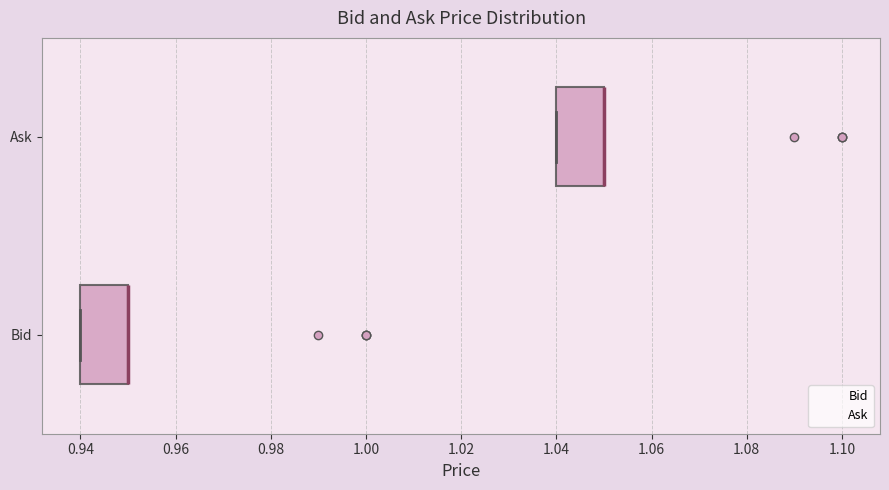

Reading bottom to top, transcribe this box plot: for each box, give where its median line is, the range the box spans, and where its two whiskers end, as read against the x-axis. The values are not printed on the chart, so give them approximately, as read against the axis.

Bid: median 0.95 (drawn on the box's right edge), box 0.94 to 0.95, whiskers 0.94 to 0.95
Ask: median 1.05 (drawn on the box's right edge), box 1.04 to 1.05, whiskers 1.04 to 1.05